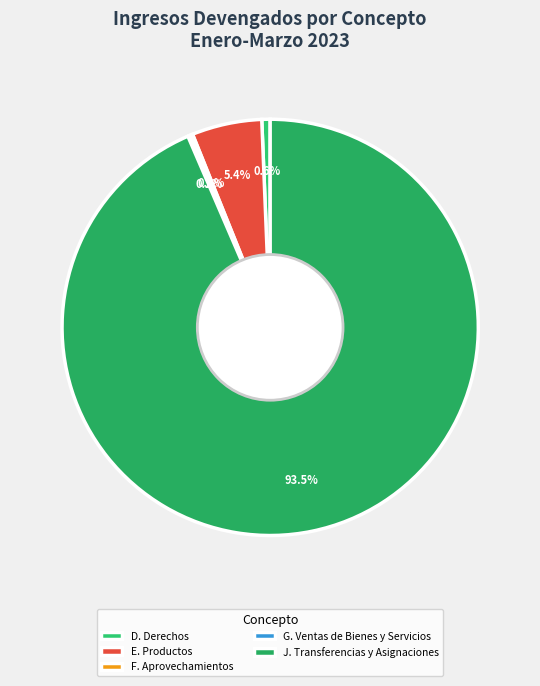

Do D. Derechos and E. Productos together represent more than half of the pie?

No